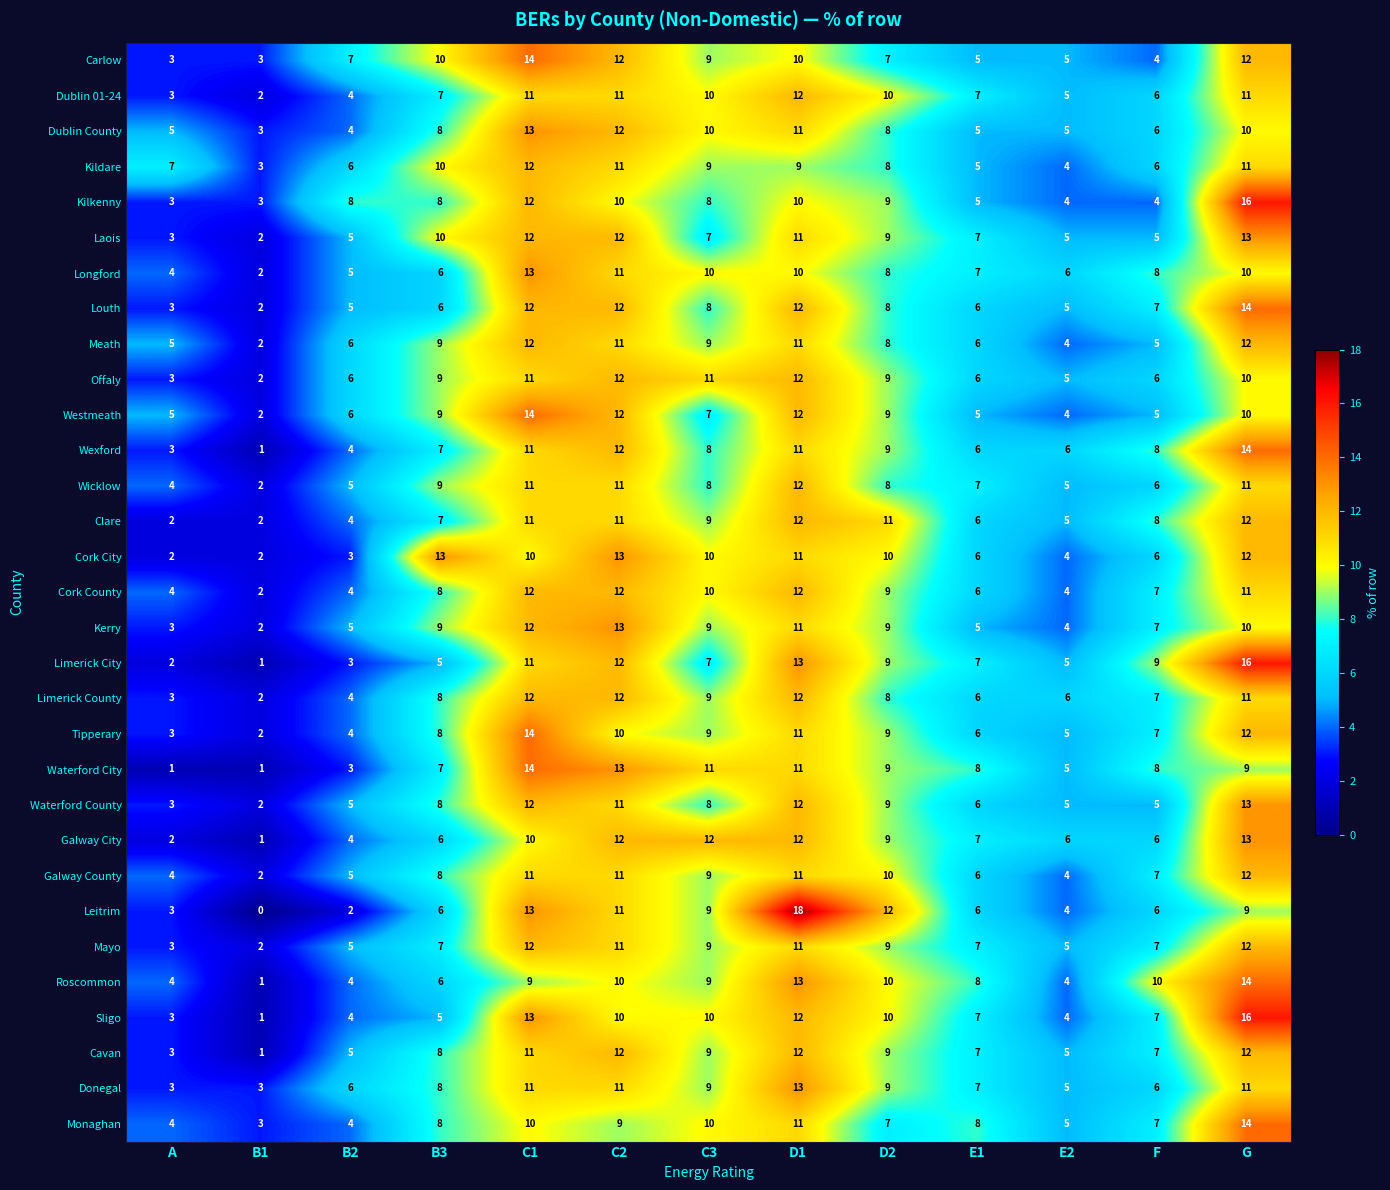

Which series changed the most between B3 and E1?

Cork City